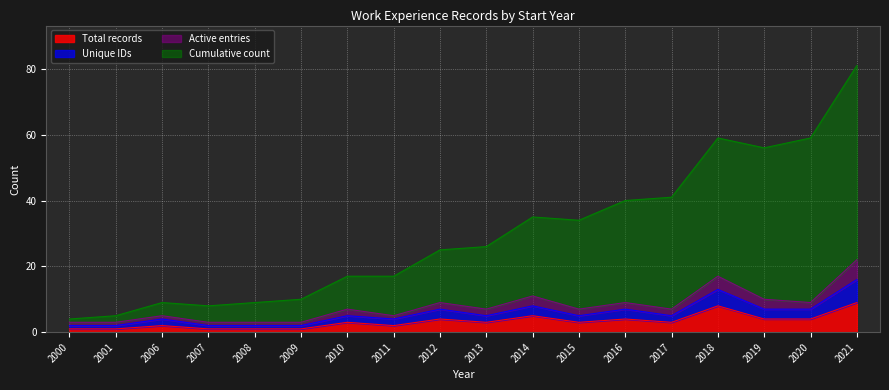

True or false: Unique IDs and Cumulative count intersect in this chart.

False